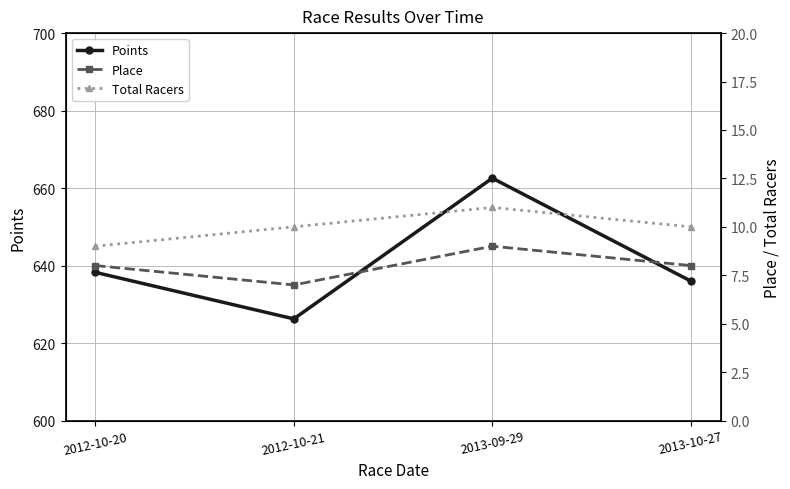

At which category is the sum across all series the highest?

2013-09-29